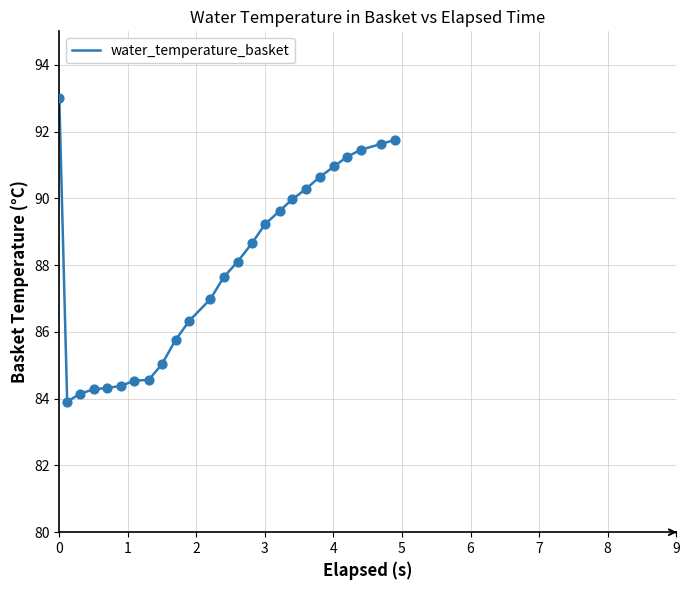

What is the difference between the maximum and minimum values?

9.1